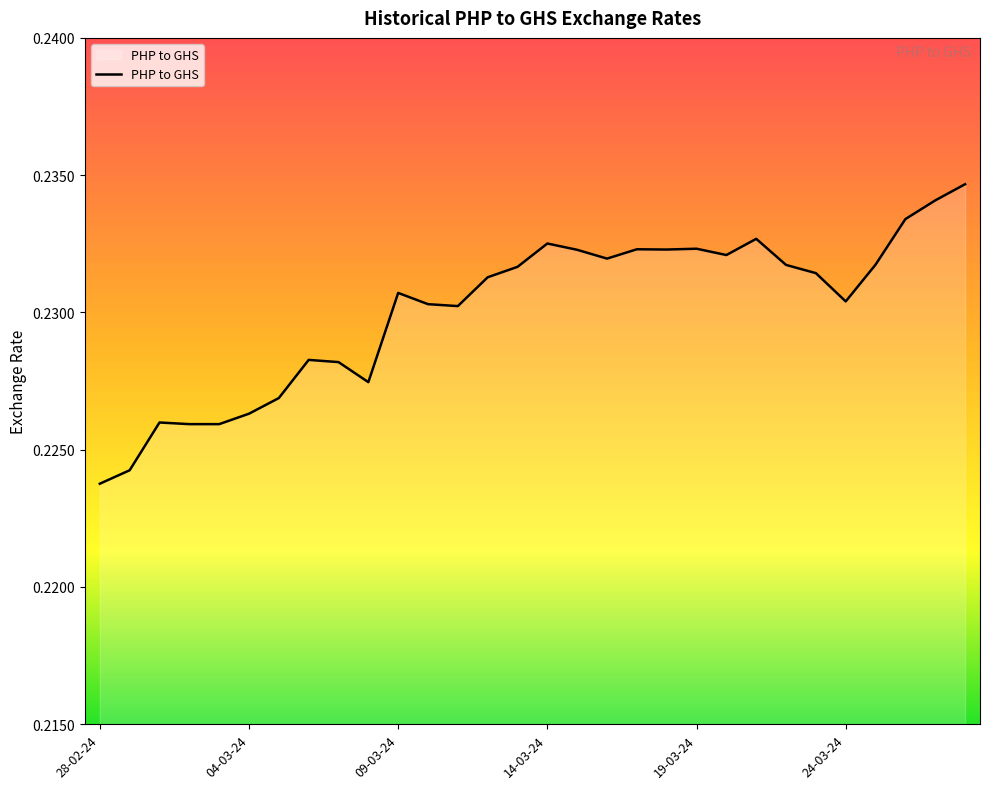

Reading left to right, transcribe all the data shown in this chart.

28-02-24=0.2	29-02-24=0.2	01-03-24=0.2	02-03-24=0.2	03-03-24=0.2	04-03-24=0.2	05-03-24=0.2	06-03-24=0.2	07-03-24=0.2	08-03-24=0.2	09-03-24=0.2	10-03-24=0.2	11-03-24=0.2	12-03-24=0.2	13-03-24=0.2	14-03-24=0.2	15-03-24=0.2	16-03-24=0.2	17-03-24=0.2	18-03-24=0.2	19-03-24=0.2	20-03-24=0.2	21-03-24=0.2	22-03-24=0.2	23-03-24=0.2	24-03-24=0.2	25-03-24=0.2	26-03-24=0.2	27-03-24=0.2	28-03-24=0.2